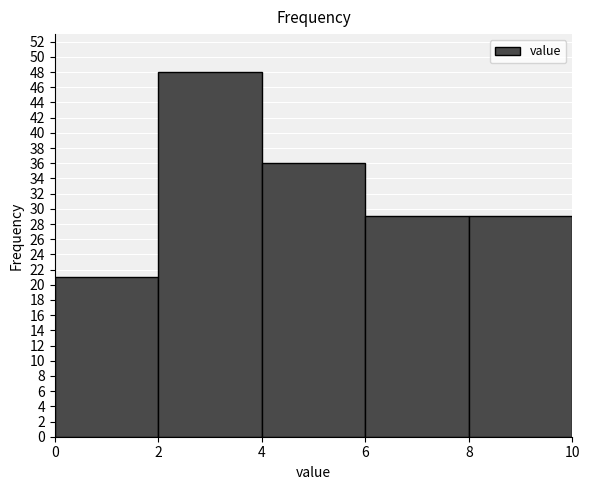

Reading left to right, list every bar in this chart as the range it spans on the x-axis followed by its height. The values are not printed on the chart, so give them approximately, as read against the axis.

0 to 2: 21
2 to 4: 48
4 to 6: 36
6 to 8: 29
8 to 10: 29